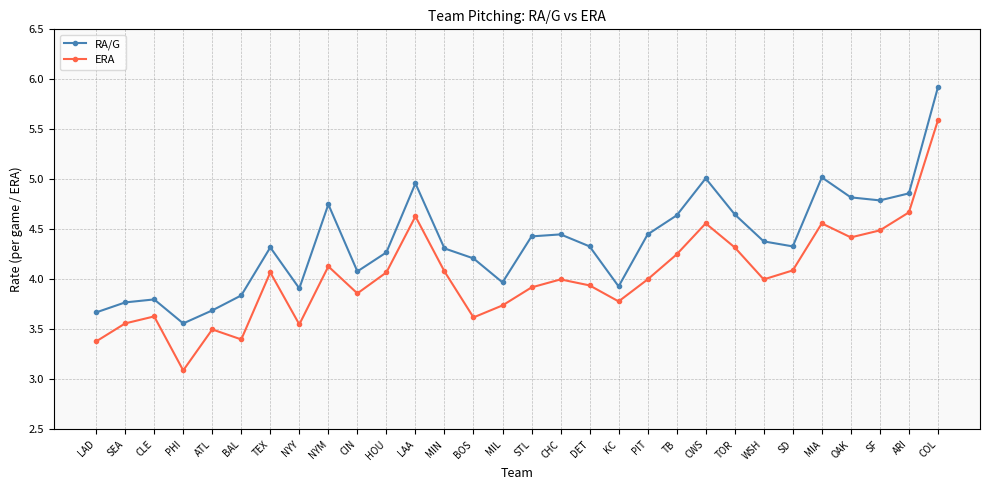

True or false: ERA and RA/G intersect in this chart.

False